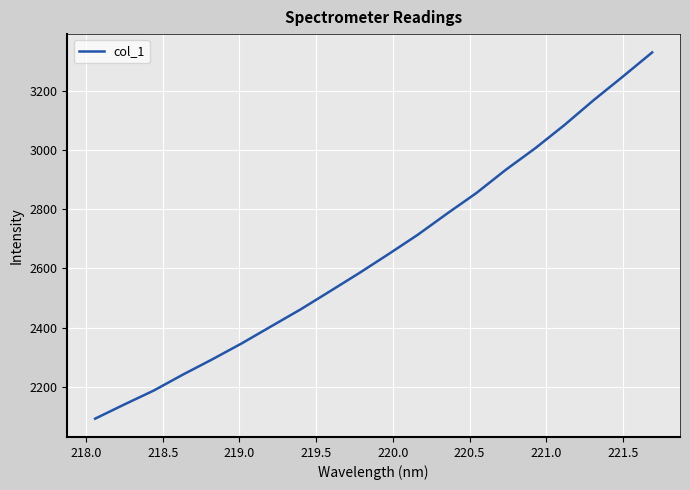

What is the greatest value displayed?

3328.9